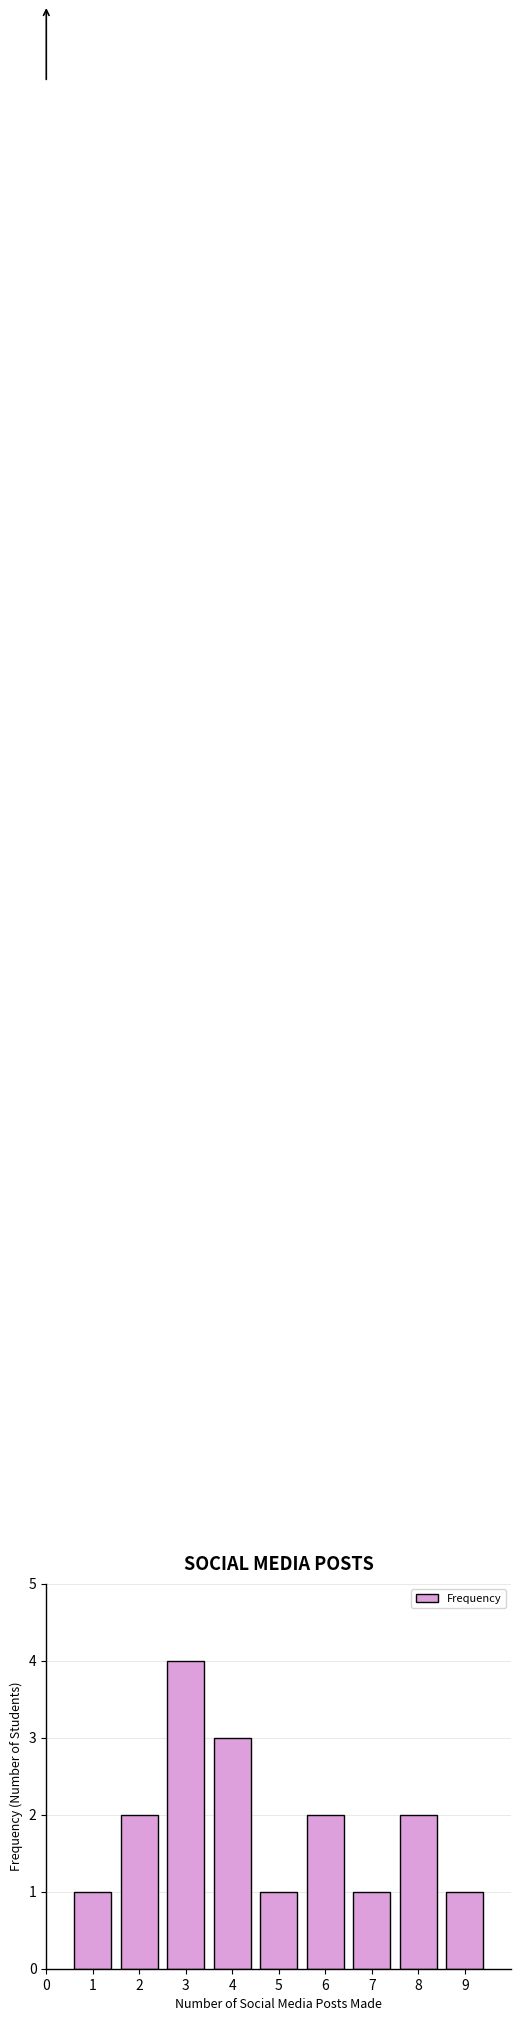

Reading left to right, list all the values displayed in this chart.

1=1	2=2	3=4	4=3	5=1	6=2	7=1	8=2	9=1